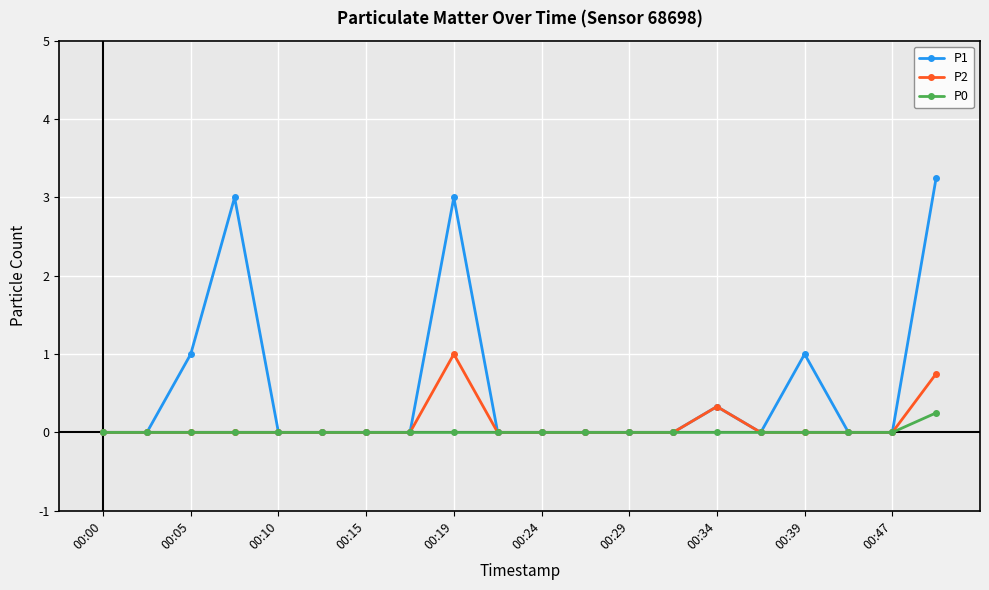

Which series has the largest range (max minus min)?

P1